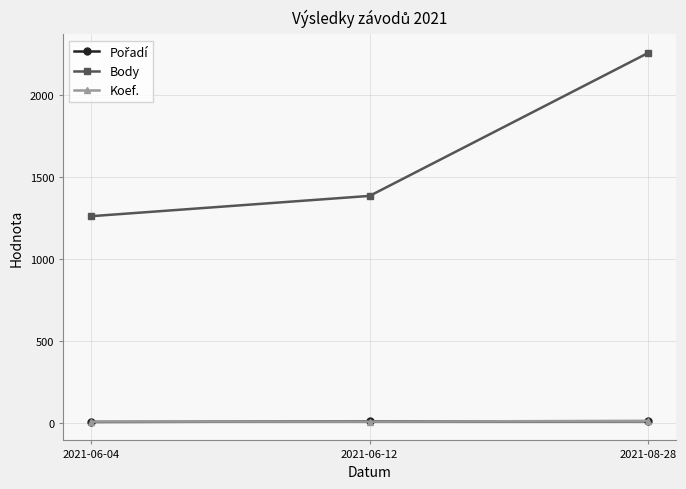

What is the label of the 2nd point from the left?

2021-06-12